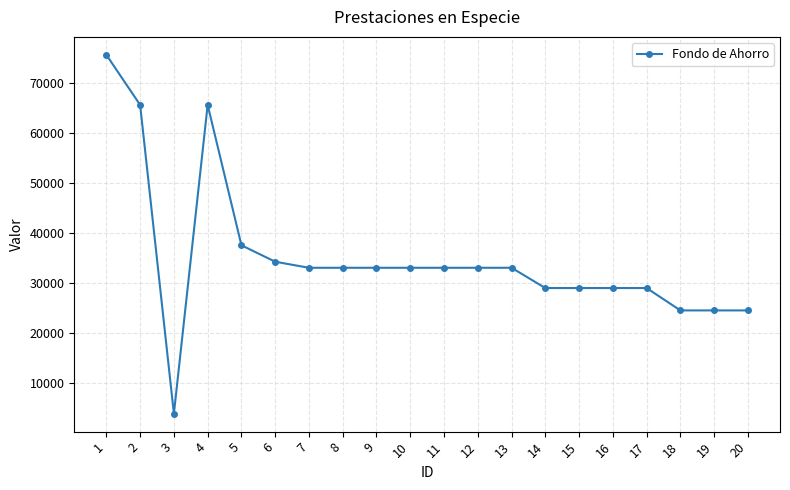

True or false: the data has more than 0 interior local peaks.

True